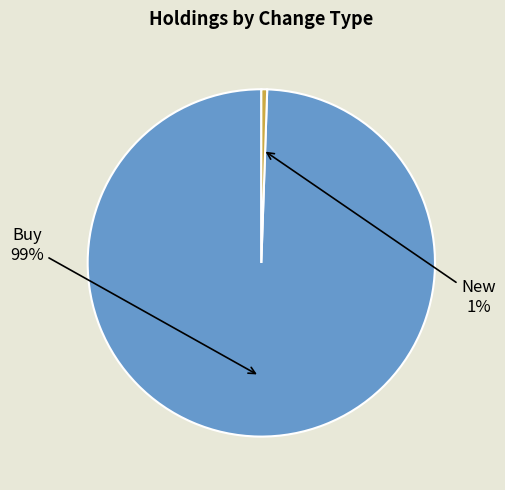

Which category has the biggest portion of the pie?

Buy